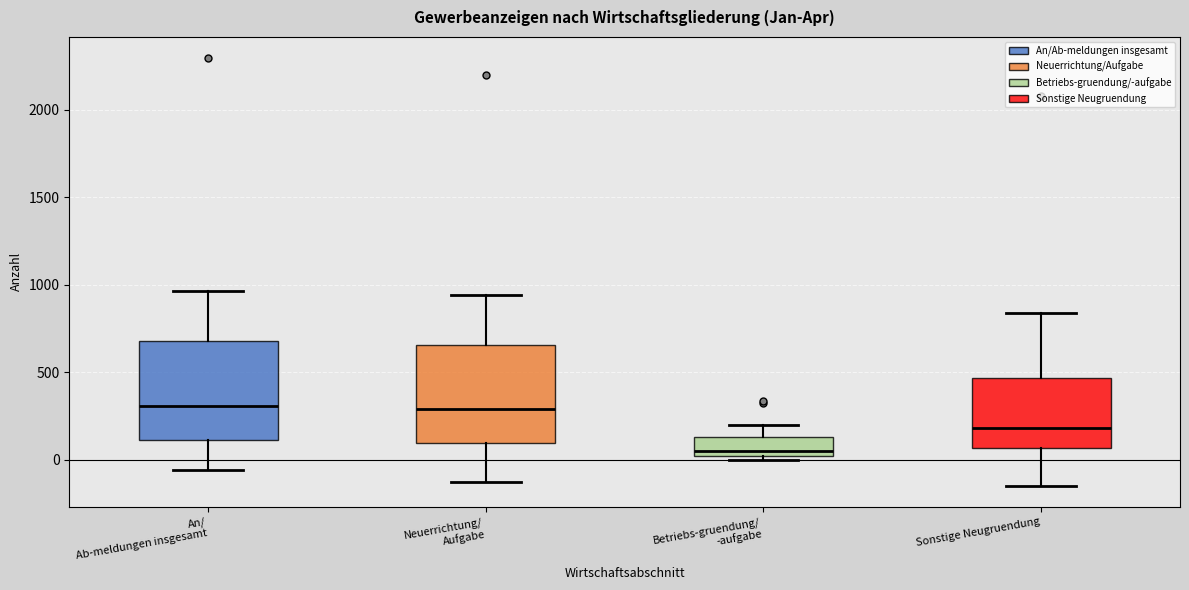

Where is the upper edge of the box for Betriebs-gruendung/ -aufgabe on the y-axis? The values are not printed on the chart, so give them approximately, as read against the axis.

150